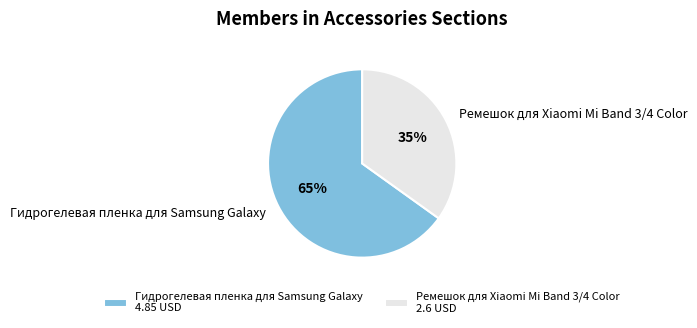

Does any single category account for the majority?

Yes